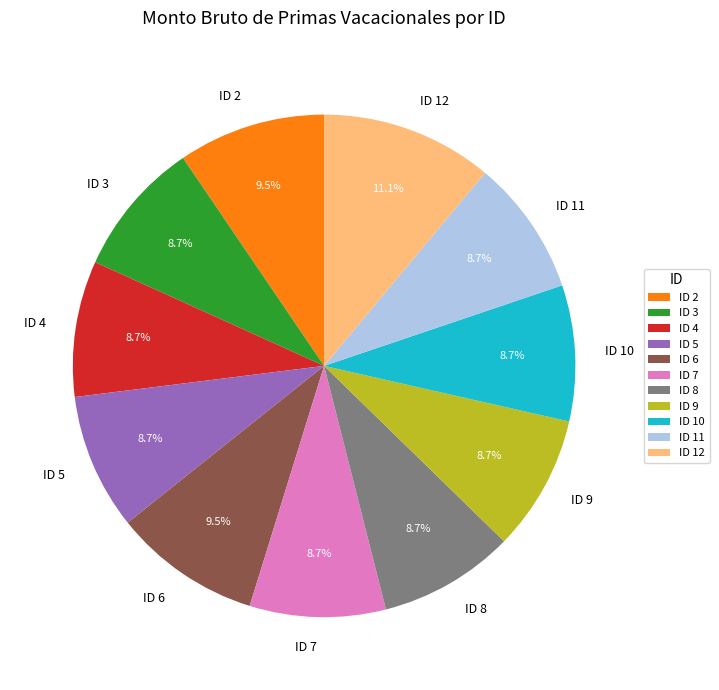

How many slices are in this pie chart?

11